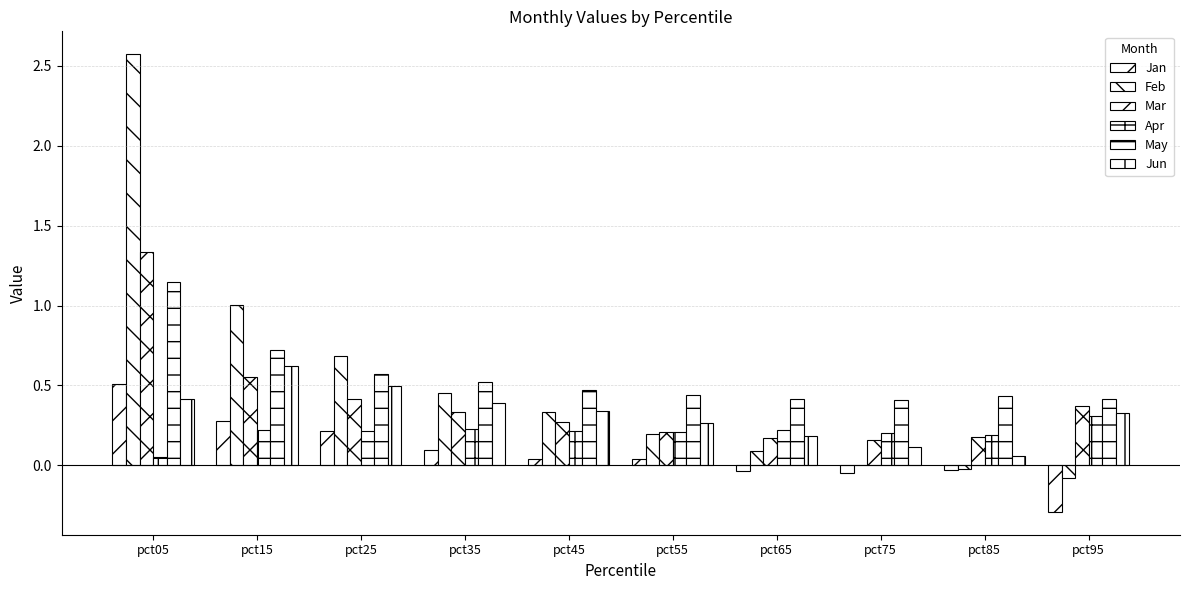

How many data points does each series have?

10